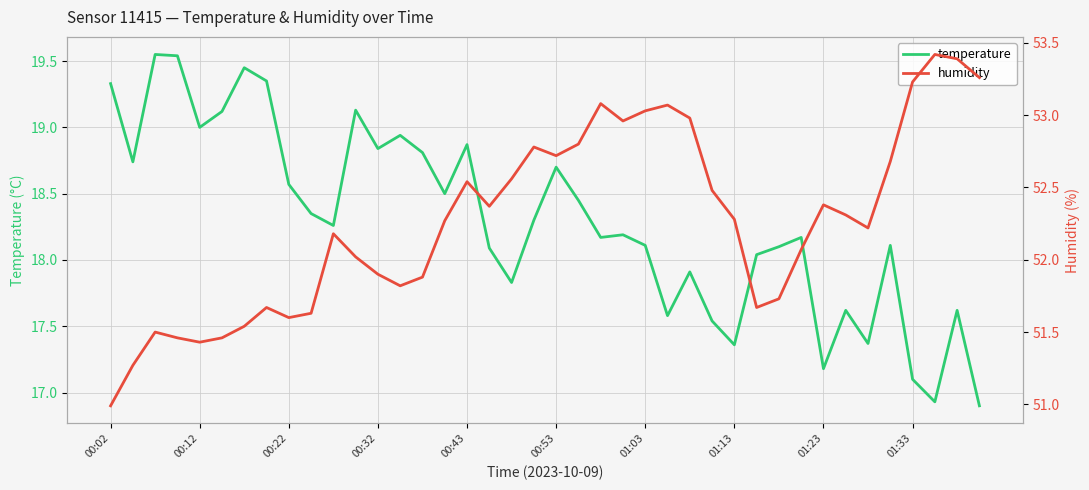

What position from the right is 15?

25